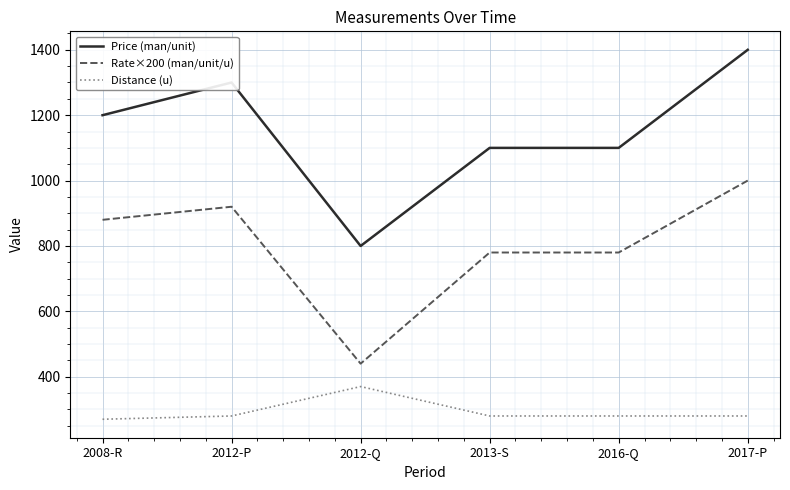

What is the spread (max minus min) of values at 2017-P?

1120.0